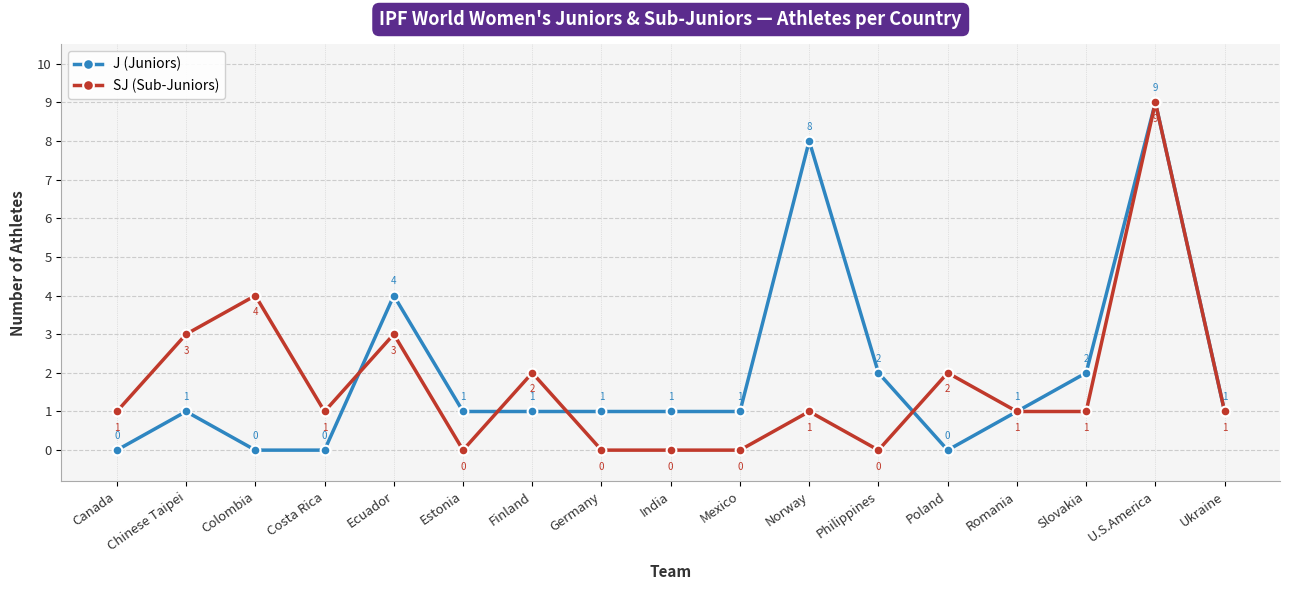

Which series changed the most between Finland and Norway?

J (Juniors)